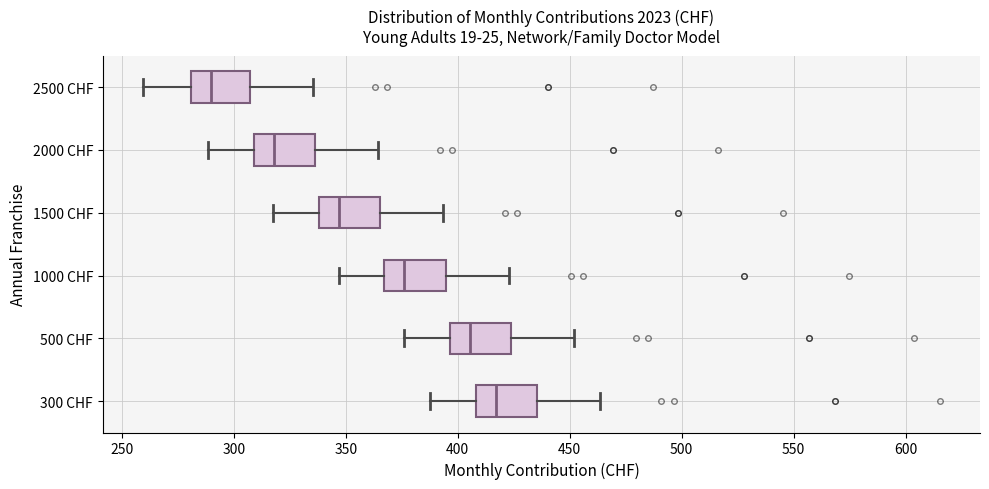

Reading bottom to top, transcribe this box plot: for each box, give where its median line is, the range the box spans, and where its two whiskers end, as read against the x-axis. The values are not printed on the chart, so give them approximately, as read against the axis.

300 CHF: median 415, box 410 to 435, whiskers 390 to 465
500 CHF: median 405, box 395 to 425, whiskers 375 to 450
1000 CHF: median 375, box 365 to 395, whiskers 345 to 425
1500 CHF: median 345, box 340 to 365, whiskers 320 to 395
2000 CHF: median 320, box 310 to 335, whiskers 290 to 365
2500 CHF: median 290, box 280 to 305, whiskers 260 to 335